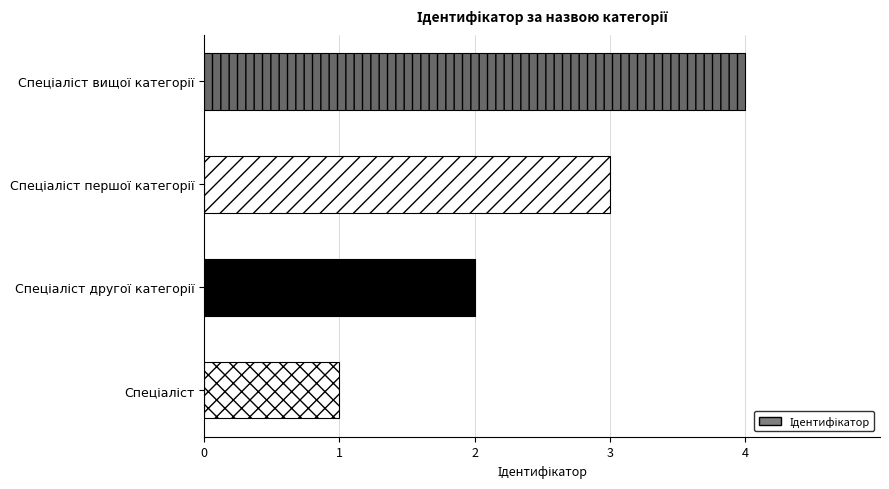

What is the difference between the maximum and minimum values?

3